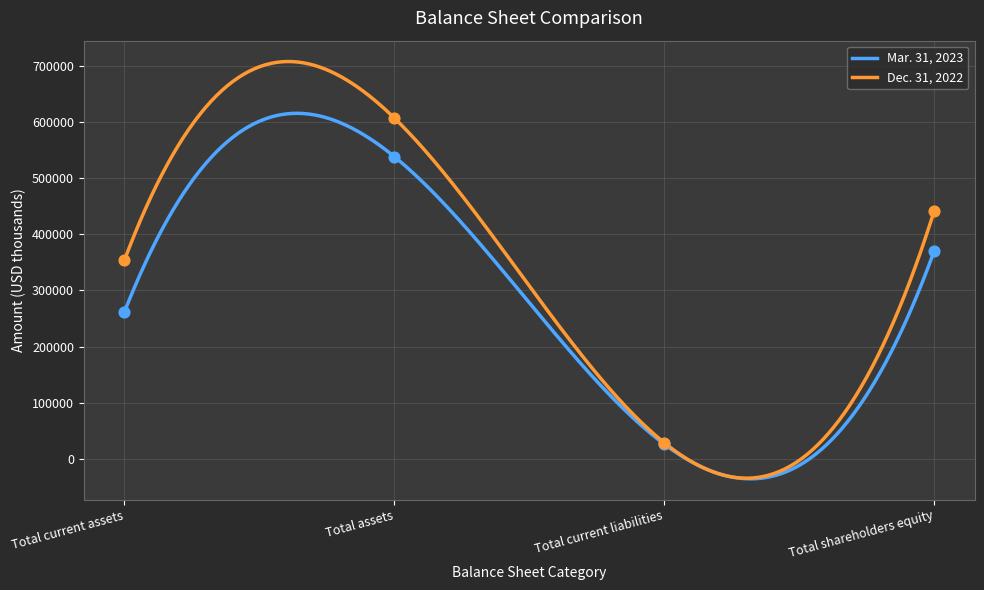

Which series contains the lowest Y value?

Mar. 31, 2023